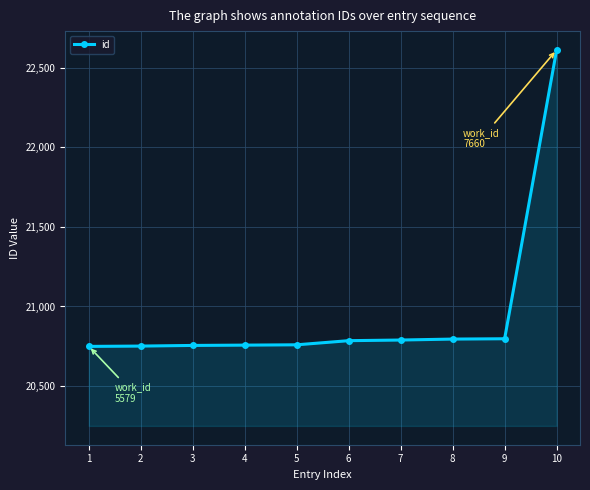

What is the change in value from 1 to 4?

+8